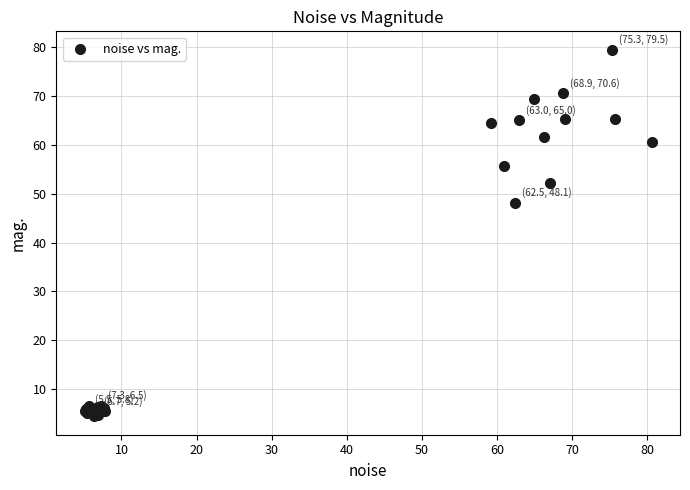

What Y value in the scatter plot is closest to 41?

48.1